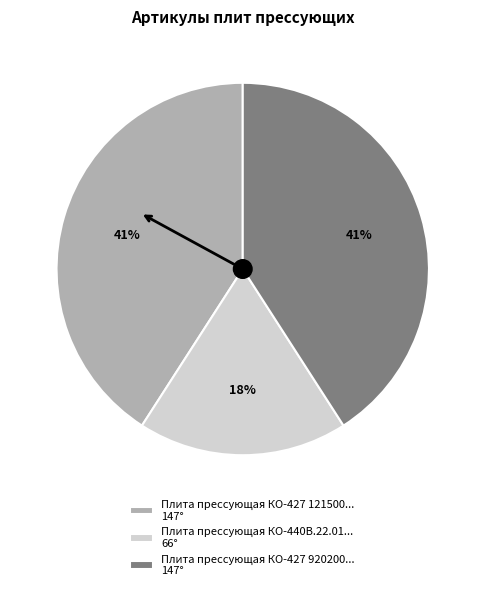

To the nearest percent, what is the average slice percentage?

33%